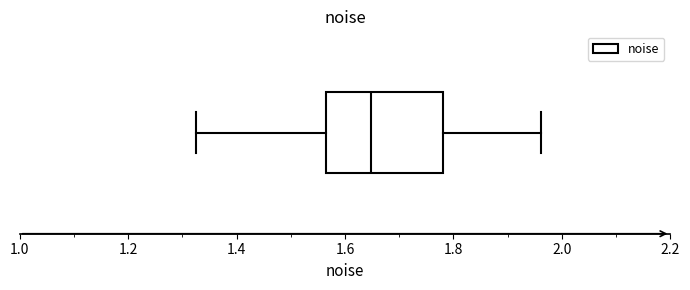

Transcribe this box plot: give where the median line is, the range the box spans, and where the two whiskers end, as read against the x-axis. The values are not printed on the chart, so give them approximately, as read against the axis.

median 1.64, box 1.56 to 1.78, whiskers 1.32 to 1.96